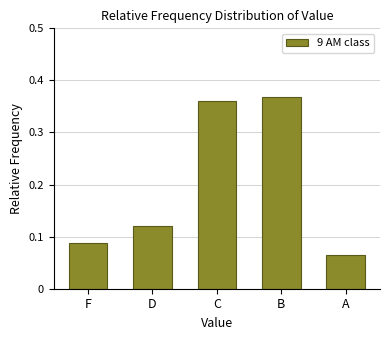

What is the label of the 1st bar from the left?

F